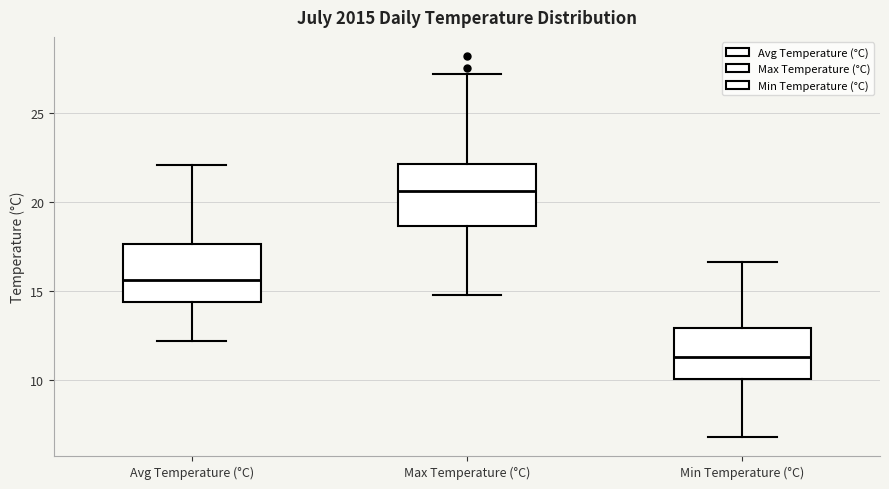

Which box has the lowest median line?

Min Temperature (°C)